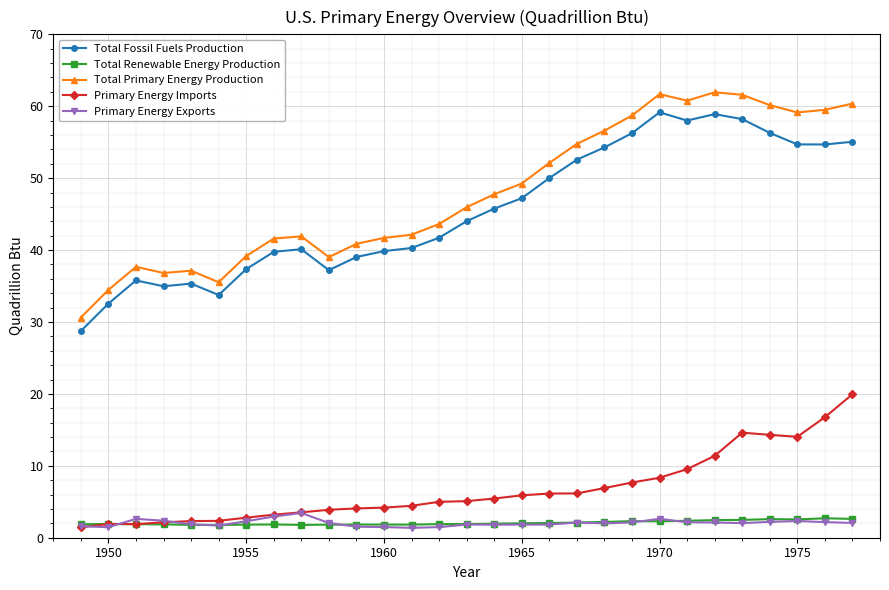

What are all the series names shown in the legend?

Total Fossil Fuels Production, Total Renewable Energy Production, Total Primary Energy Production, Primary Energy Imports, Primary Energy Exports